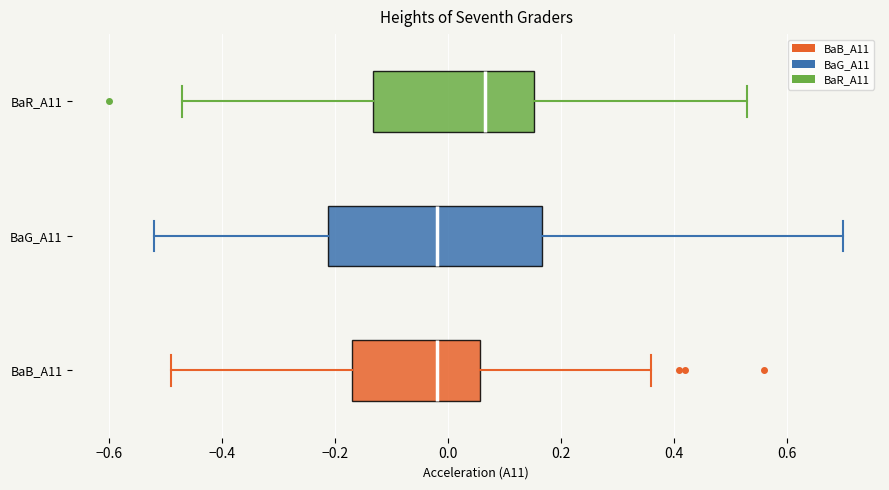

Comparing the boxes themselves (not the whiskers), which one is the widest?

BaG_A11